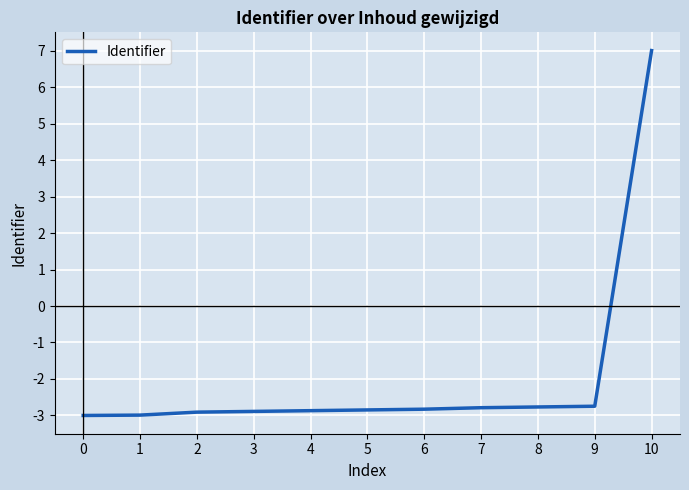

How many lines are shown in the chart?

1